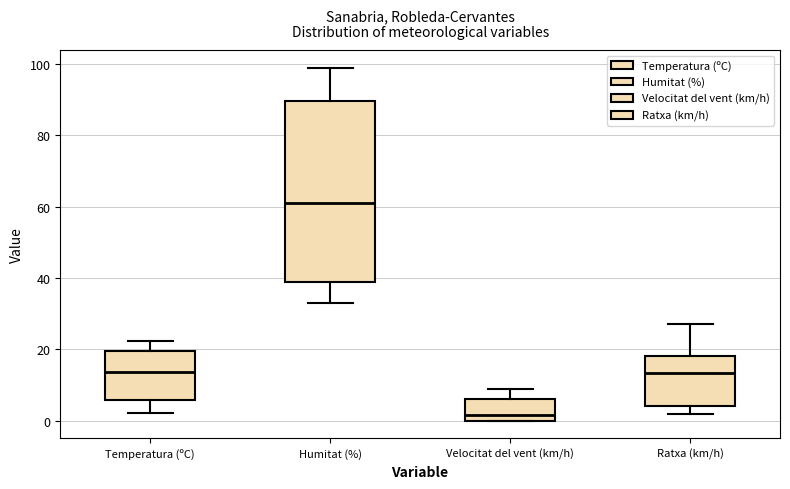

Which box's median line is the lowest?

Velocitat del vent (km/h)